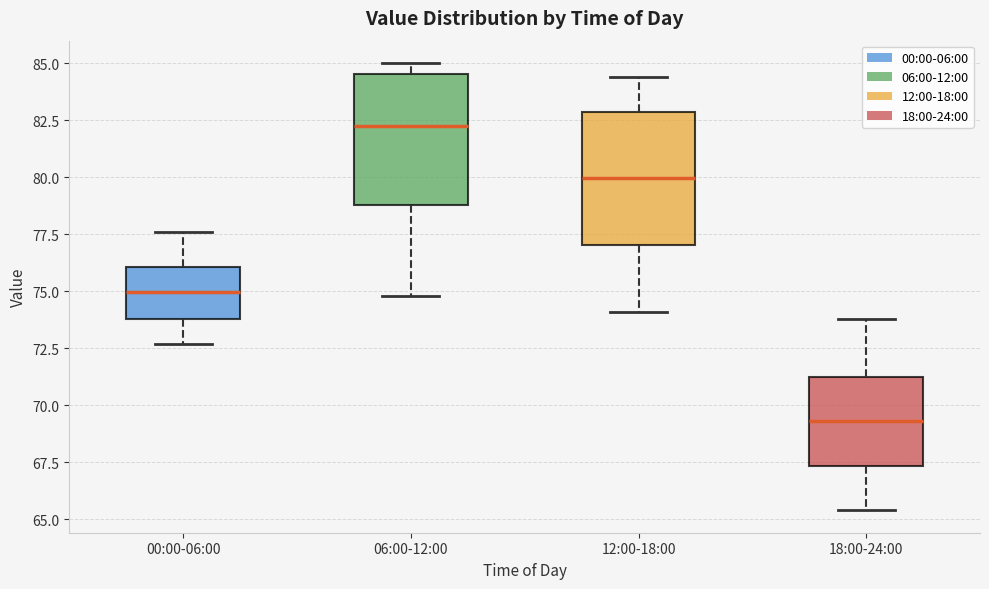

Where does the median line of the box for 00:00-06:00 sit on the y-axis? The values are not printed on the chart, so give them approximately, as read against the axis.

75.0